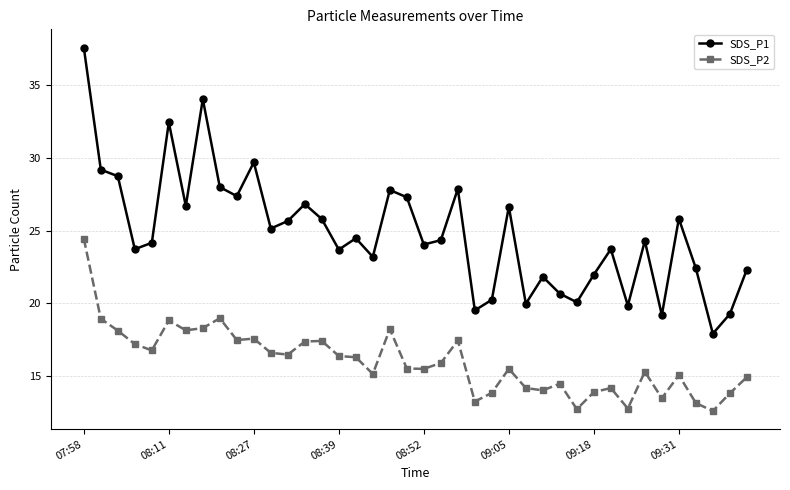

Which series has the widest spread of values?

SDS_P1